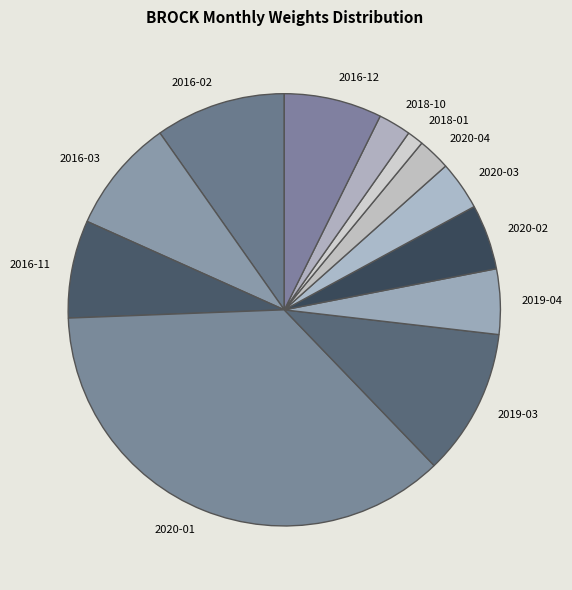

Does any single category account for the majority?

No